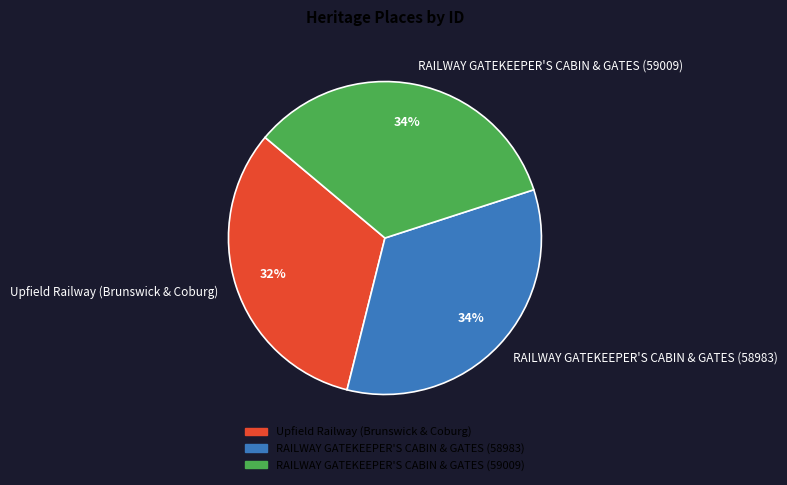

Between Upfield Railway (Brunswick & Coburg) and RAILWAY GATEKEEPER'S CABIN & GATES (59009), which is larger?

RAILWAY GATEKEEPER'S CABIN & GATES (59009)